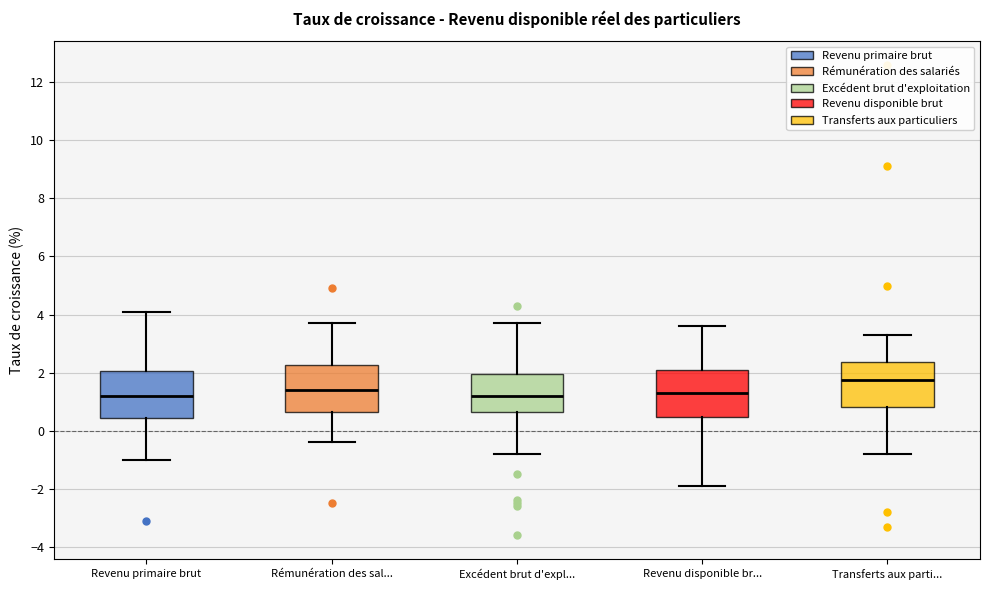

Where is the upper edge of the box for Rémunération des sal... on the y-axis? The values are not printed on the chart, so give them approximately, as read against the axis.

2.2